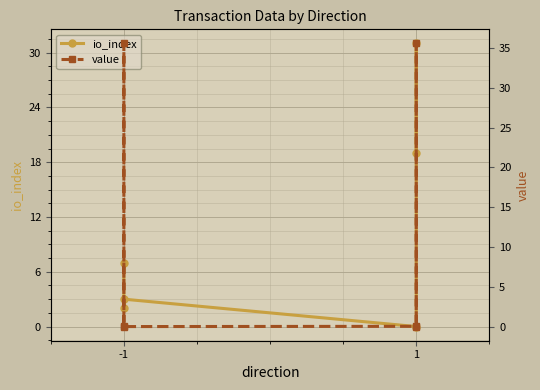

Reading right to left, what are all the values shown in this chart?

io_index: 19.0	31.0	0.0	3.0	2.0	7.0
value: 0.0	35.6	0.0	0.0	35.6	0.0